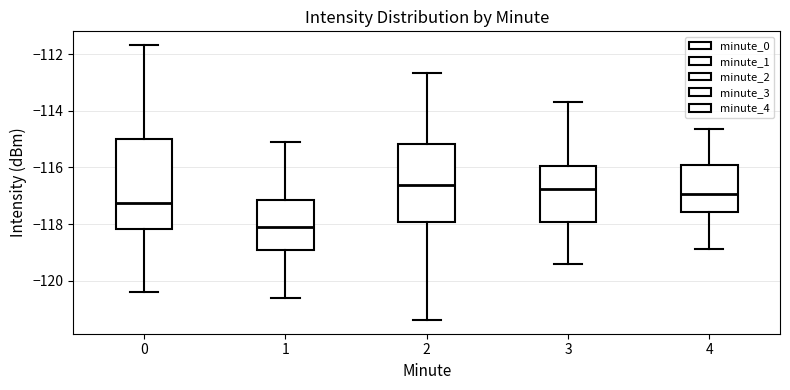

Reading left to right, transcribe this box plot: for each box, give where its median line is, the range the box spans, and where its two whiskers end, as read against the y-axis. The values are not printed on the chart, so give them approximately, as read against the axis.

0: median -117.2, box -118.2 to -115.0, whiskers -120.4 to -111.6
1: median -118.2, box -119.0 to -117.2, whiskers -120.6 to -115.0
2: median -116.6, box -118.0 to -115.2, whiskers -121.4 to -112.6
3: median -116.8, box -118.0 to -116.0, whiskers -119.4 to -113.6
4: median -117.0, box -117.6 to -116.0, whiskers -118.8 to -114.6